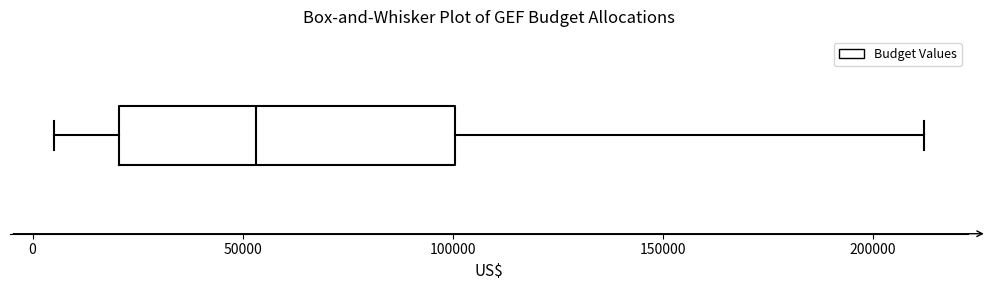

Where is the right edge of the box on the x-axis? The values are not printed on the chart, so give them approximately, as read against the axis.

100000